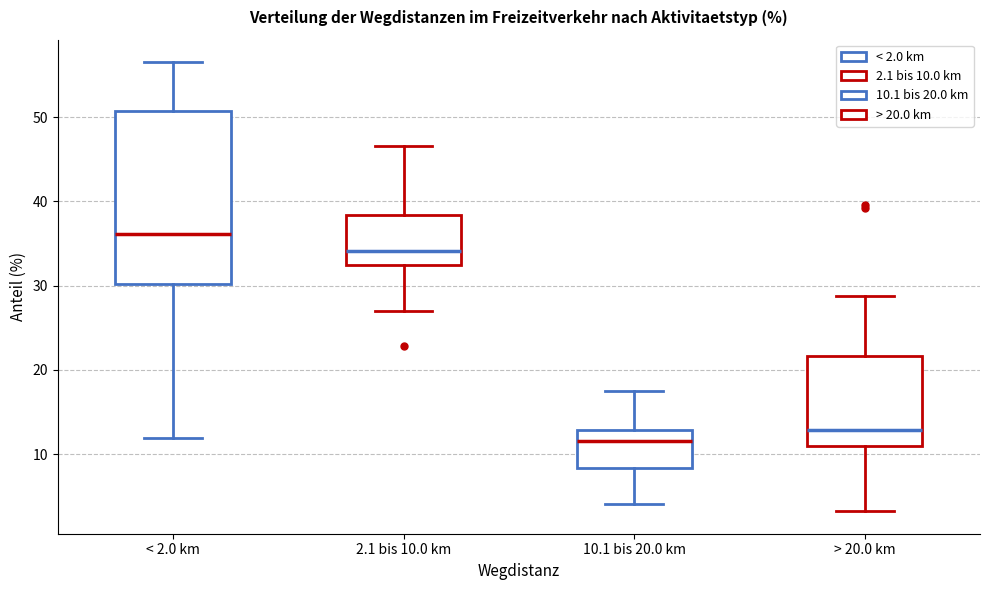

Reading left to right, read every box against the y-axis: the position of its median line, the range the box covers, and the ends of its whiskers. The values are not printed on the chart, so give them approximately, as read against the axis.

< 2.0 km: median 36, box 30 to 51, whiskers 12 to 57
2.1 bis 10.0 km: median 34, box 33 to 38, whiskers 27 to 47
10.1 bis 20.0 km: median 11, box 8 to 13, whiskers 4 to 17
> 20.0 km: median 13, box 11 to 22, whiskers 3 to 29